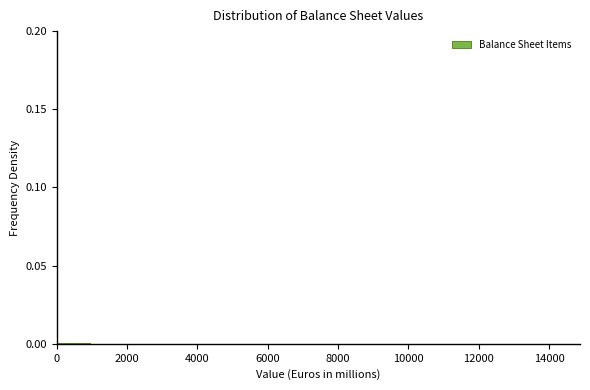

Reading left to right, list every bar in this chart as the range it spans on the x-axis followed by its height. Neither the bar edges nor the heights are printed on the chart, so give them approximately, as read against the axes.

0 to 1000: under 0.005
1000 to 1800: under 0.005
1800 to 2800: under 0.005
2800 to 3800: under 0.005
3800 to 4800: under 0.005
4800 to 5600: 0
5600 to 6600: 0
6600 to 7600: under 0.005
7600 to 8600: 0
8600 to 9400: 0
9400 to 10400: under 0.005
10400 to 11400: 0
11400 to 12200: 0
12200 to 13200: 0
13200 to 14200: under 0.005